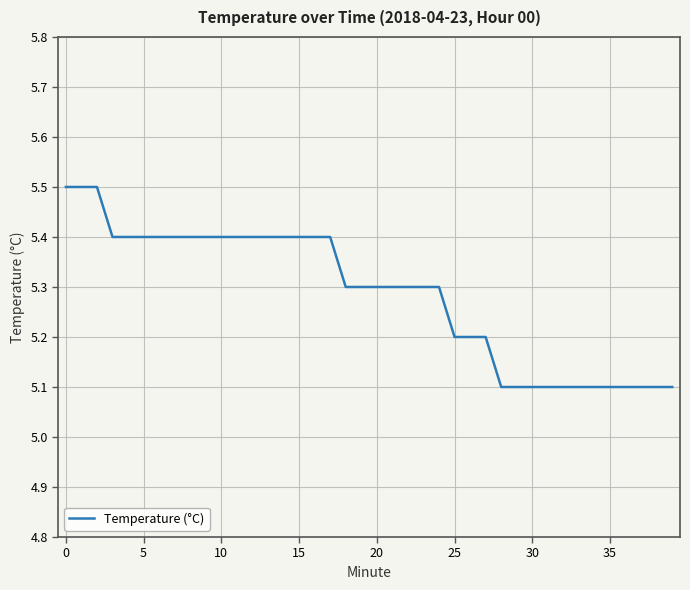

What is the smallest value displayed?

5.1